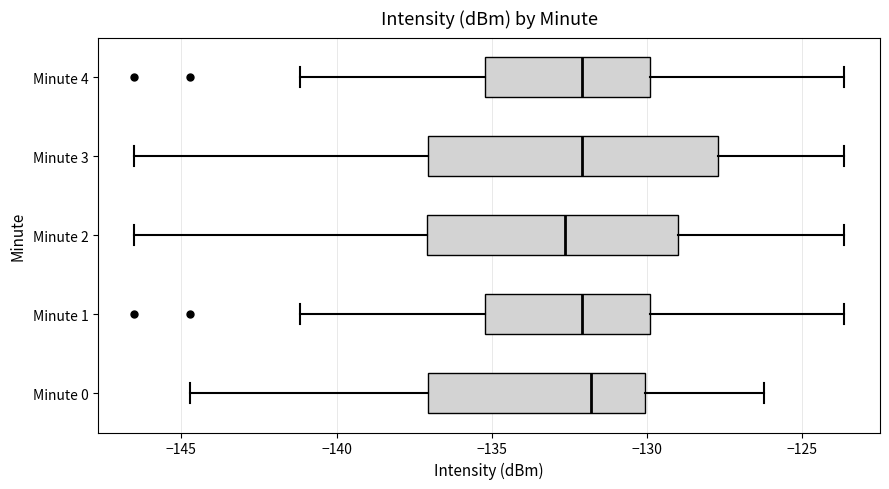

Reading bottom to top, transcribe this box plot: for each box, give where its median line is, the range the box spans, and where its two whiskers end, as read against the x-axis. The values are not printed on the chart, so give them approximately, as read against the axis.

Minute 0: median -132.0, box -137.0 to -130.0, whiskers -144.5 to -126.0
Minute 1: median -132.0, box -135.0 to -130.0, whiskers -141.0 to -123.5
Minute 2: median -132.5, box -137.0 to -129.0, whiskers -146.5 to -123.5
Minute 3: median -132.0, box -137.0 to -127.5, whiskers -146.5 to -123.5
Minute 4: median -132.0, box -135.0 to -130.0, whiskers -141.0 to -123.5